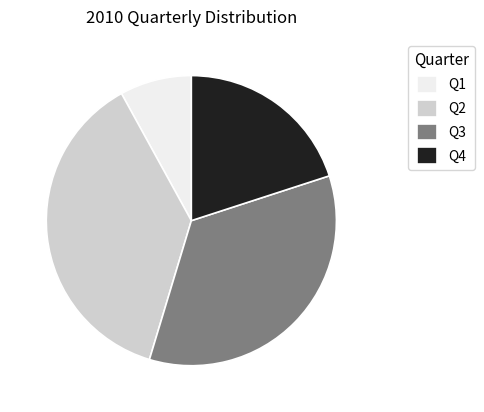

True or false: Q2 accounts for 48% of the total.

False